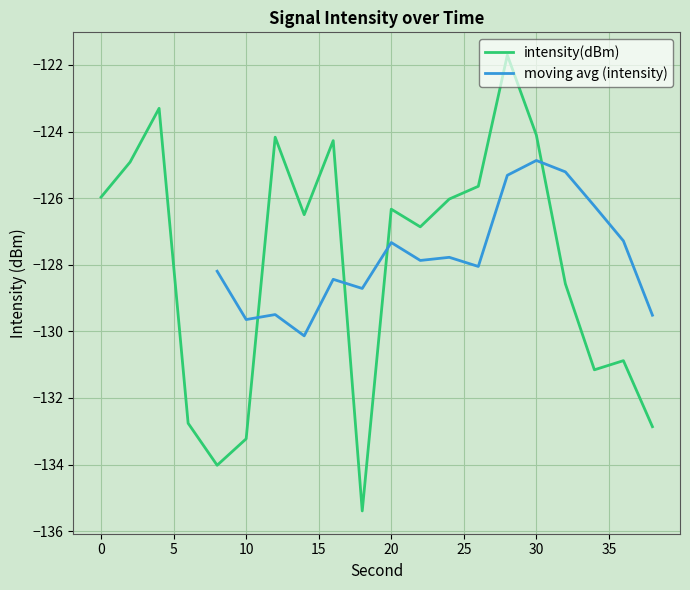

Is this an area chart (filled region under the line)?

No